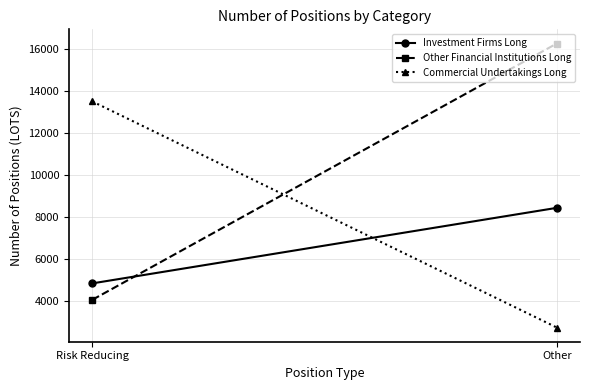

What is the difference between the highest and lowest values at Other?

13516.9